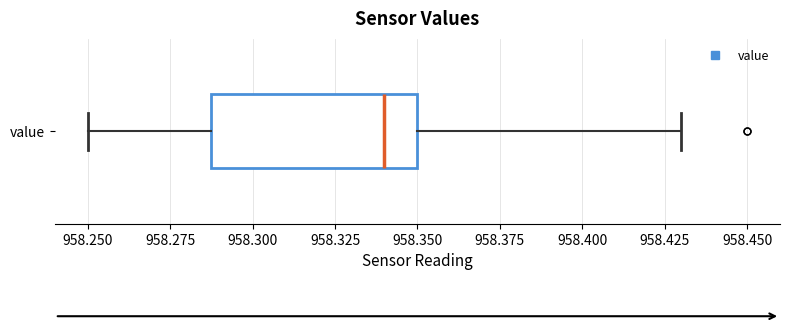

Read this box plot against the x-axis: the position of the median line, the range covered by the box, and the ends of both whiskers. The values are not printed on the chart, so give them approximately, as read against the axis.

median 958.34, box 958.29 to 958.35, whiskers 958.25 to 958.43